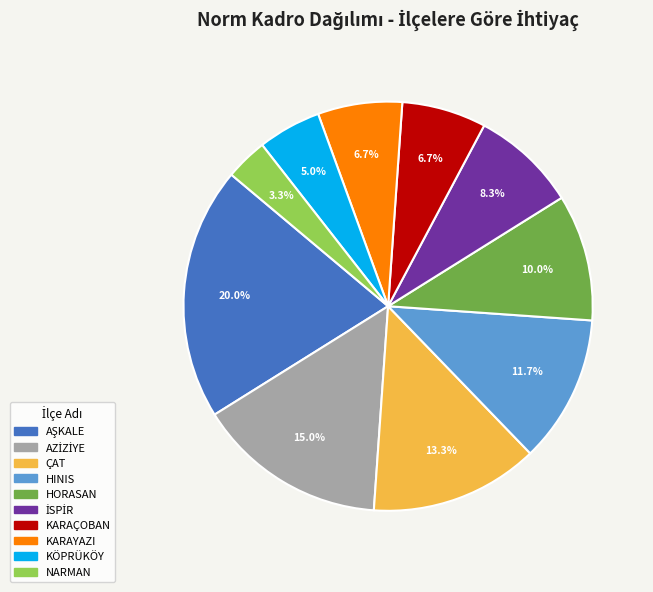

What percentage is the HORASAN slice, to the nearest percent?

10%